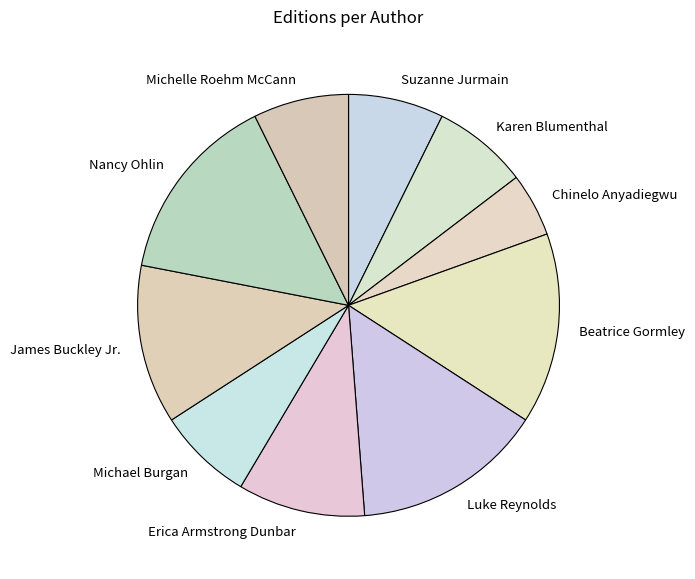

Which slice is the smallest?

Chinelo Anyadiegwu